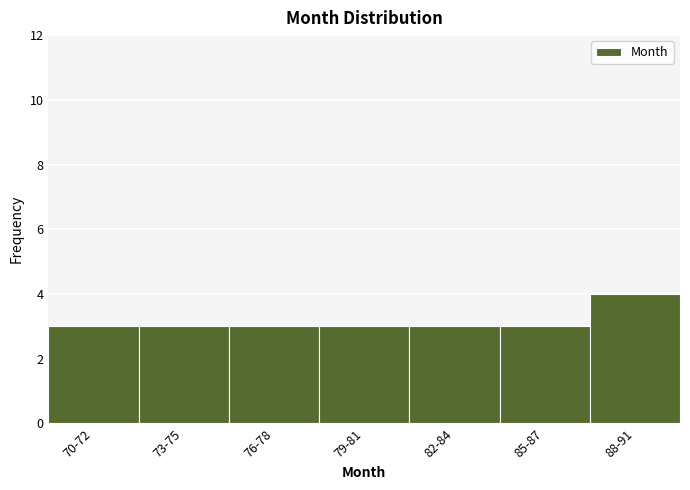

Reading left to right, extract all data points from this chart.

70-72=3	73-75=3	76-78=3	79-81=3	82-84=3	85-87=3	88-91=4